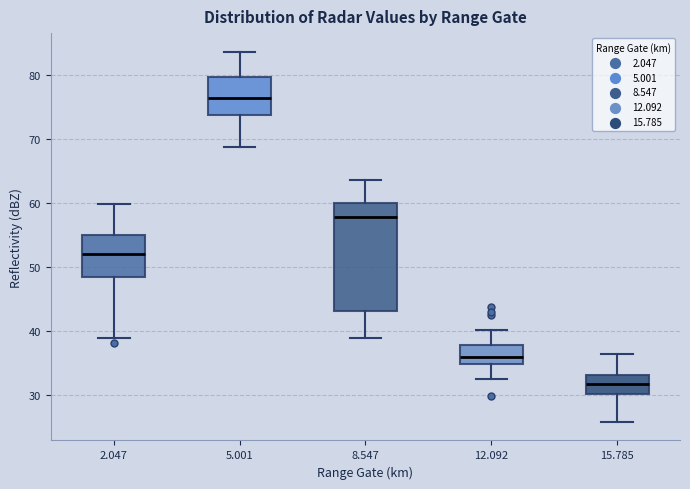

Where does the median line of the box at x = 12.092 sit on the y-axis? The values are not printed on the chart, so give them approximately, as read against the axis.

36